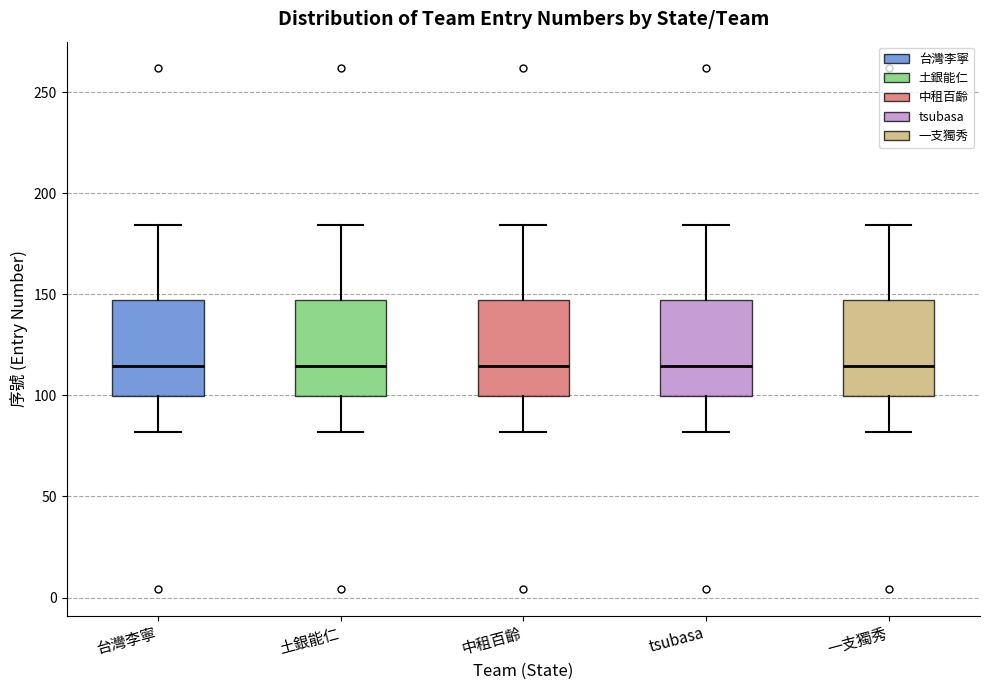

Reading left to right, read every box against the y-axis: the position of its median line, the range the box covers, and the ends of its whiskers. The values are not printed on the chart, so give them approximately, as read against the axis.

台灣李寧: median 115, box 100 to 145, whiskers 80 to 185
土銀能仁: median 115, box 100 to 145, whiskers 80 to 185
中租百齡: median 115, box 100 to 145, whiskers 80 to 185
tsubasa: median 115, box 100 to 145, whiskers 80 to 185
一支獨秀: median 115, box 100 to 145, whiskers 80 to 185